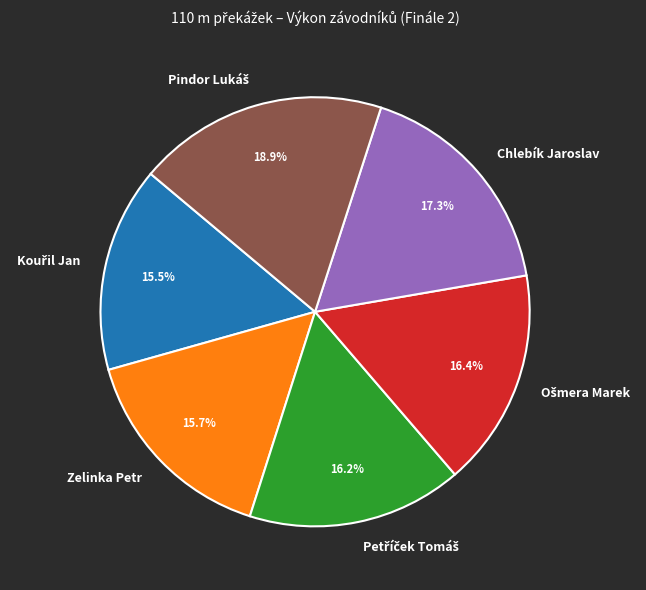

Does any single category account for the majority?

No